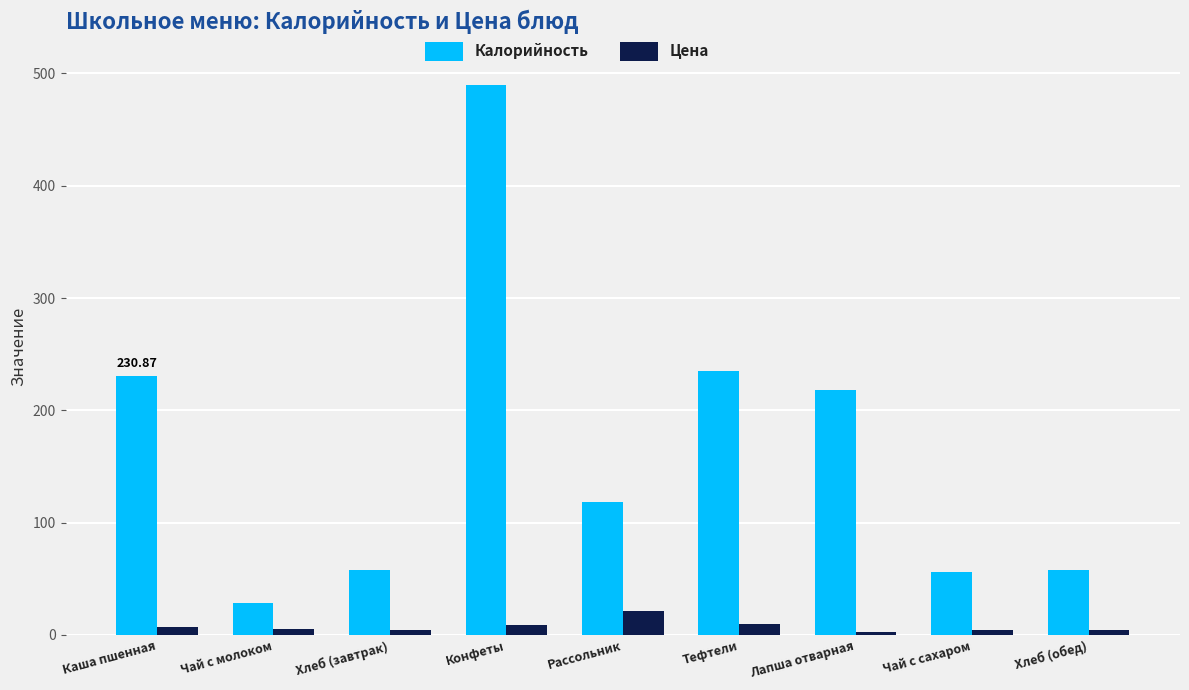

How many groups of bars are there?

9